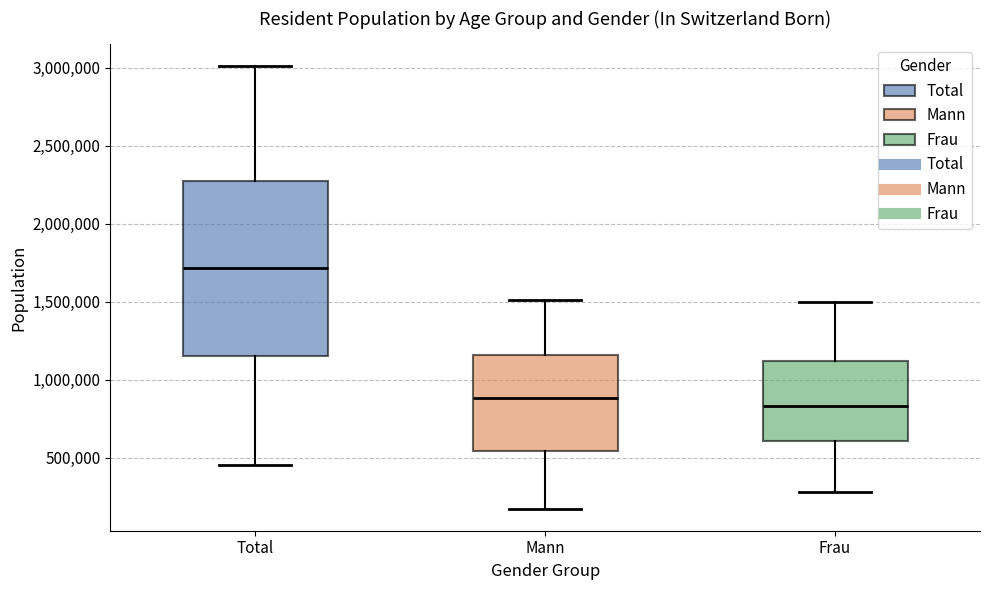

Reading left to right, read every box against the y-axis: the position of its median line, the range the box covers, and the ends of its whiskers. The values are not printed on the chart, so give them approximately, as read against the axis.

Total: median 1700000, box 1150000 to 2250000, whiskers 450000 to 3000000
Mann: median 900000, box 550000 to 1150000, whiskers 150000 to 1500000
Frau: median 850000, box 600000 to 1100000, whiskers 300000 to 1500000